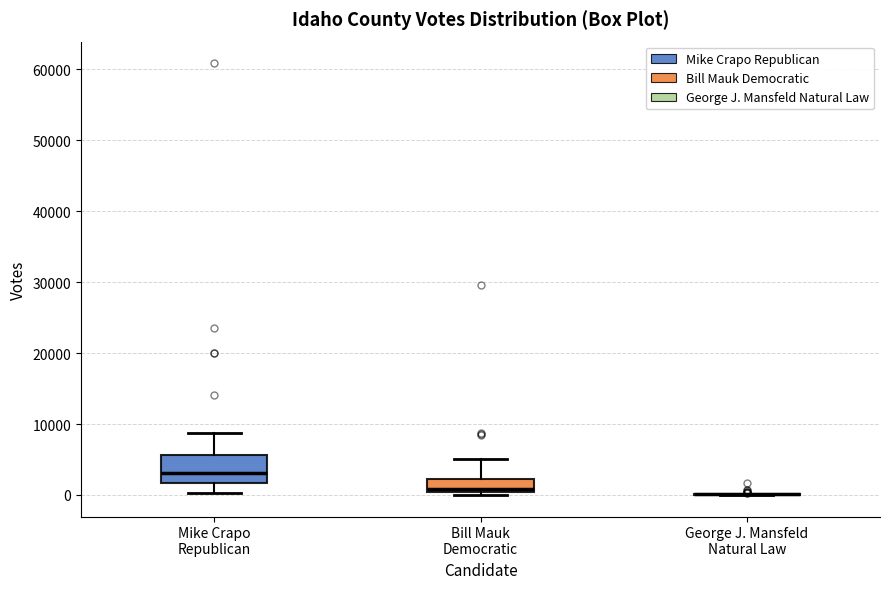

Reading left to right, read every box against the y-axis: the position of its median line, the range the box covers, and the ends of its whiskers. The values are not printed on the chart, so give them approximately, as read against the axis.

Mike Crapo Republican: median 3000, box 2000 to 6000, whiskers 0 to 9000
Bill Mauk Democratic: median 1000, box 0 to 2000, whiskers 0 (just below the box's lower edge) to 5000
George J. Mansfeld Natural Law: box collapsed to a line at 0, whiskers 0 to 0